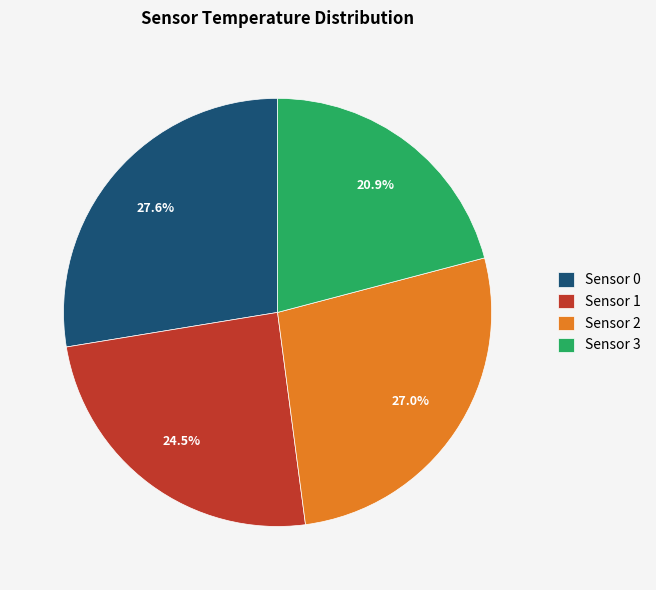

Which has a higher value, Sensor 1 or Sensor 2?

Sensor 2